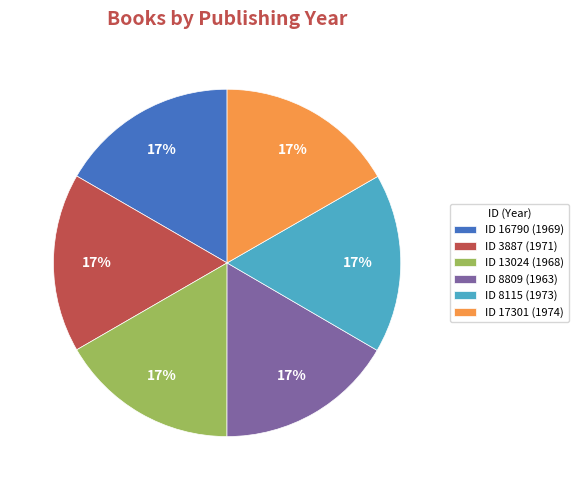

What is the ratio of the value at ID 13024 (1968) to the value at ID 17301 (1974)?

1.0